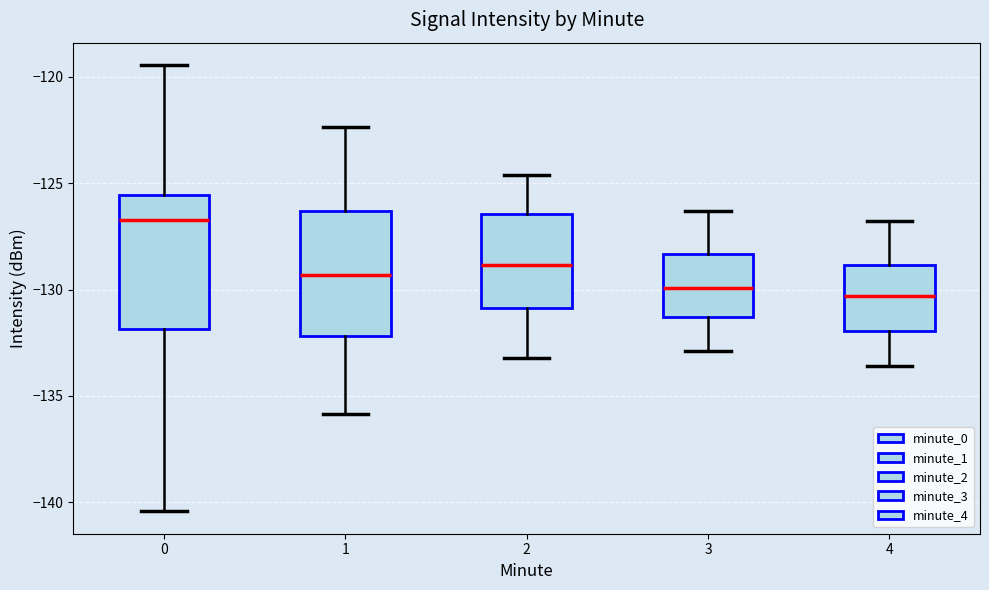

Reading left to right, transcribe this box plot: for each box, give where its median line is, the range the box spans, and where its two whiskers end, as read against the y-axis. The values are not printed on the chart, so give them approximately, as read against the axis.

0: median -127.0, box -132.0 to -125.5, whiskers -140.5 to -119.5
1: median -129.5, box -132.0 to -126.5, whiskers -136.0 to -122.5
2: median -129.0, box -131.0 to -126.5, whiskers -133.0 to -124.5
3: median -130.0, box -131.5 to -128.5, whiskers -133.0 to -126.5
4: median -130.5, box -132.0 to -129.0, whiskers -133.5 to -127.0